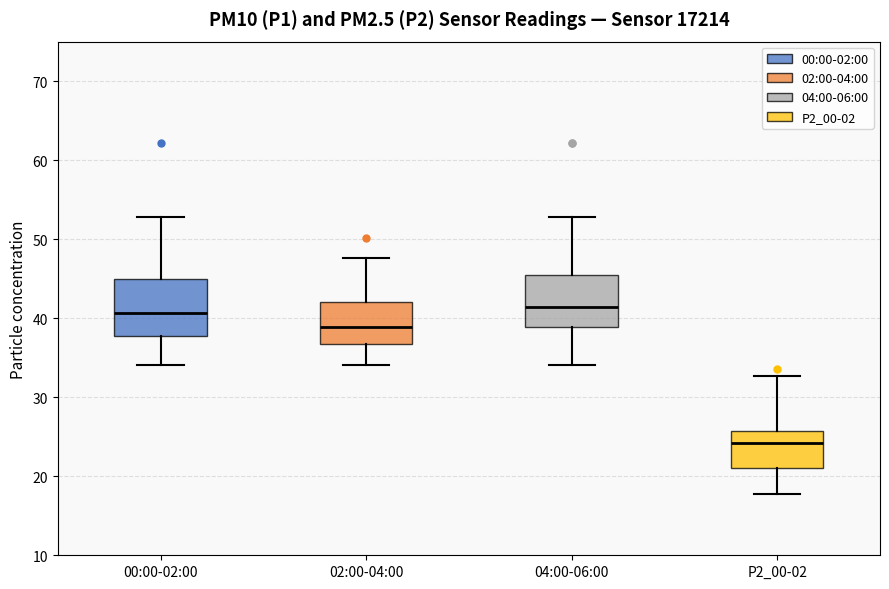

Where is the lower edge of the box for 04:00-06:00 on the y-axis? The values are not printed on the chart, so give them approximately, as read against the axis.

39